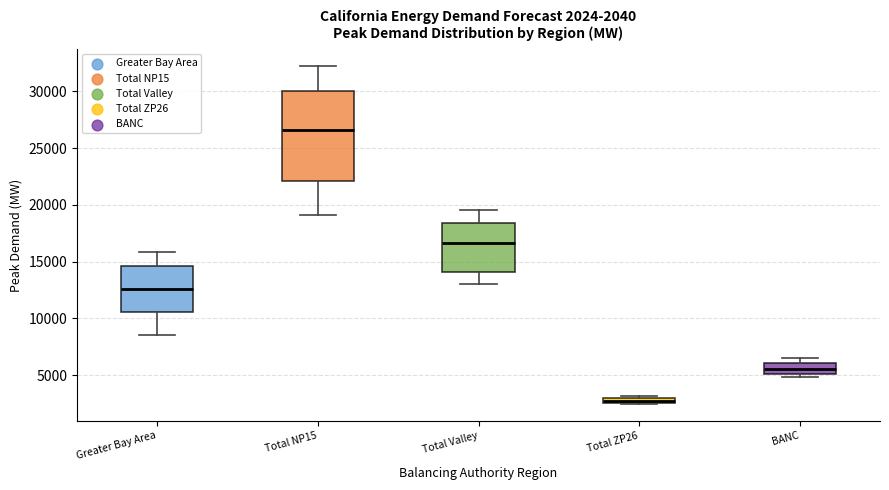

Which box has the highest median line?

Total NP15